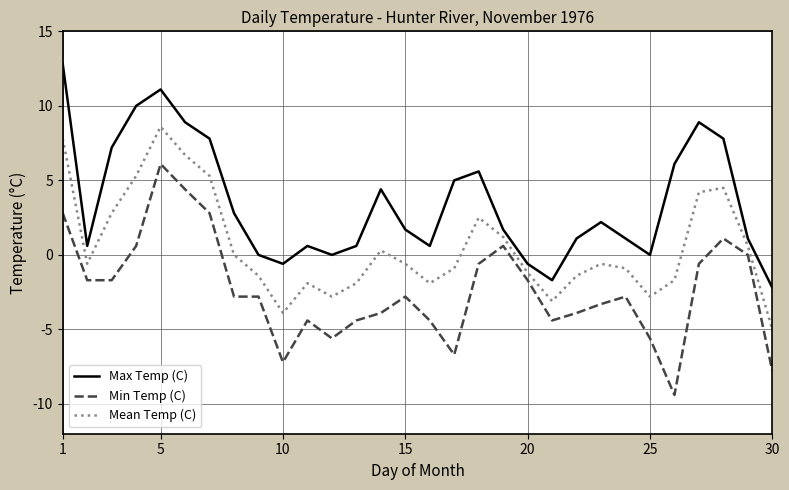

True or false: Min Temp (C) and Max Temp (C) intersect in this chart.

False